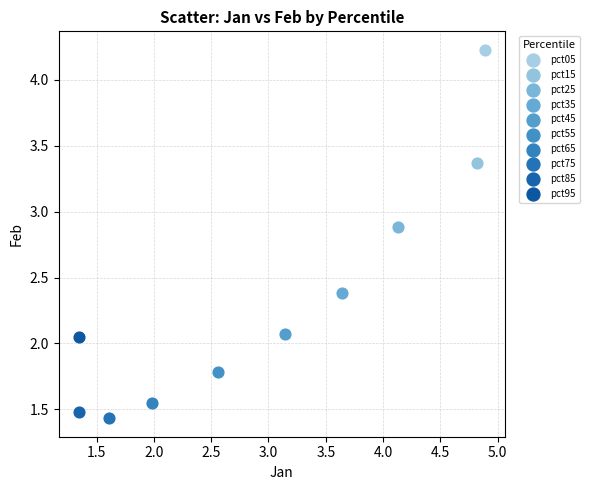

What are all the series names shown in the legend?

pct05, pct15, pct25, pct35, pct45, pct55, pct65, pct75, pct85, pct95